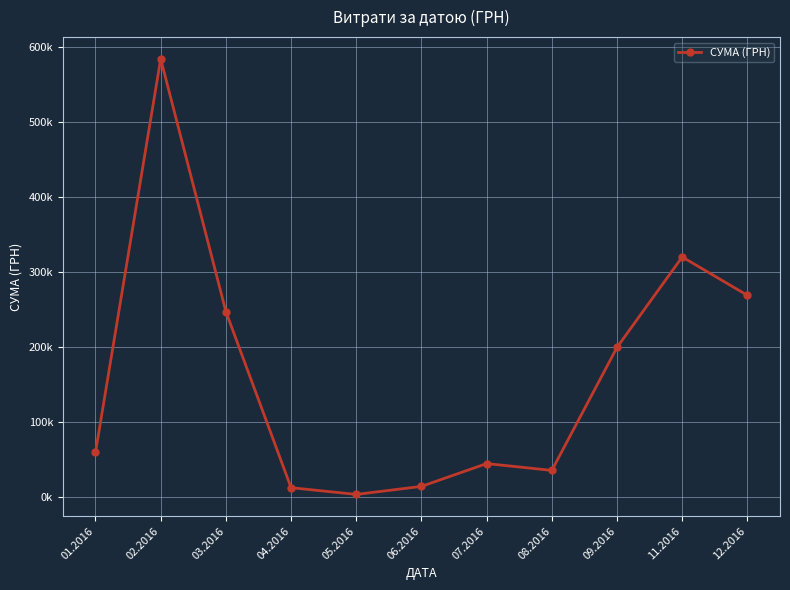

Does the chart have visible grid lines?

Yes